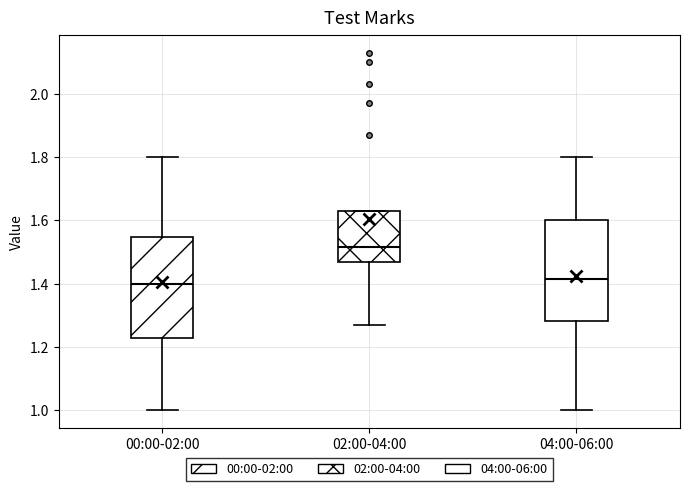

Reading left to right, transcribe this box plot: for each box, give where its median line is, the range the box spans, and where its two whiskers end, as read against the y-axis. The values are not printed on the chart, so give them approximately, as read against the axis.

00:00-02:00: median 1.40, box 1.24 to 1.54, whiskers 1.00 to 1.80
02:00-04:00: median 1.52, box 1.48 to 1.64, whiskers 1.28 to 1.64
04:00-06:00: median 1.42, box 1.28 to 1.60, whiskers 1.00 to 1.80